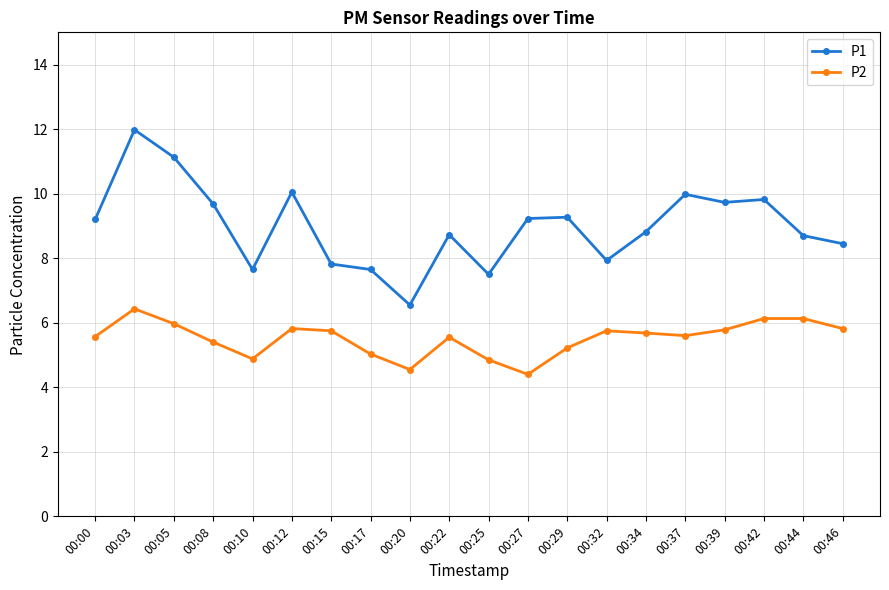

True or false: P2 and P1 intersect in this chart.

False